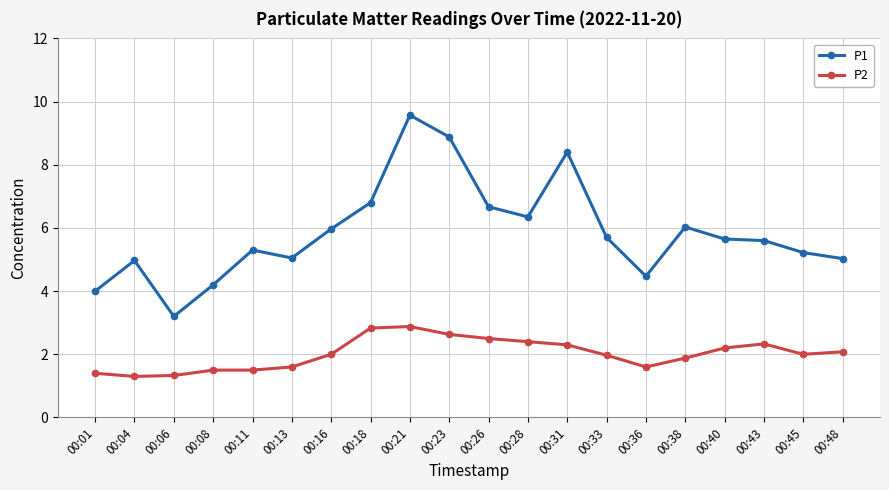

Which category has the highest value across all series?

00:21